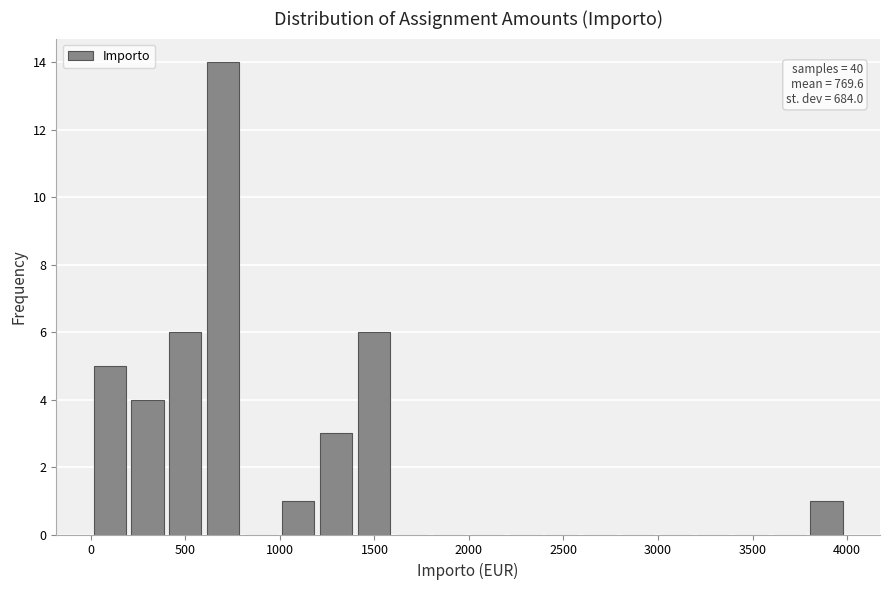

Around what value on the x-axis is the tallest bar? Give the approximate position of its centre, as read against the axis.

700